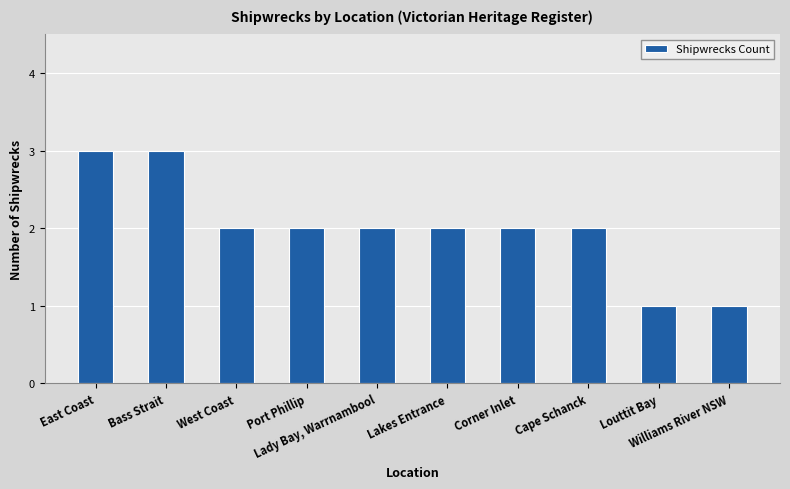

What is the difference between the values at Lakes Entrance and Bass Strait?

1